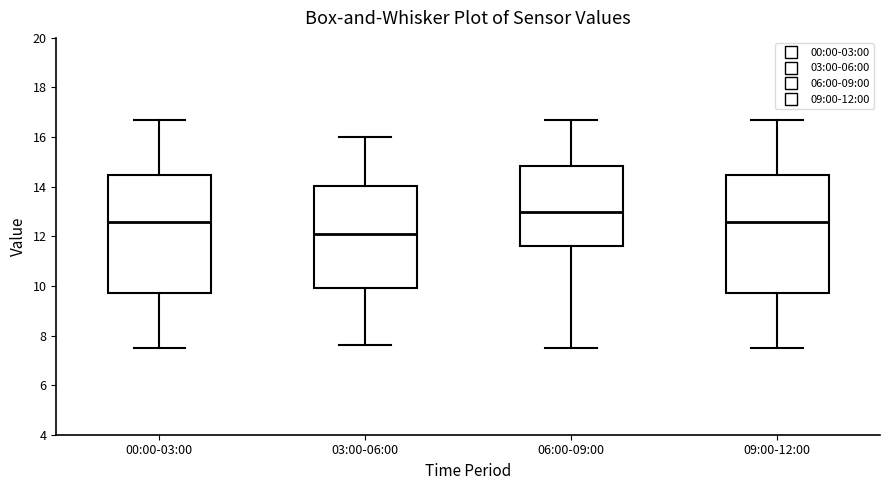

Reading left to right, read every box against the y-axis: the position of its median line, the range the box covers, and the ends of its whiskers. The values are not printed on the chart, so give them approximately, as read against the axis.

00:00-03:00: median 12.6, box 9.8 to 14.4, whiskers 7.6 to 16.8
03:00-06:00: median 12.2, box 10.0 to 14.0, whiskers 7.6 to 16.0
06:00-09:00: median 13.0, box 11.6 to 14.8, whiskers 7.6 to 16.8
09:00-12:00: median 12.6, box 9.8 to 14.4, whiskers 7.6 to 16.8